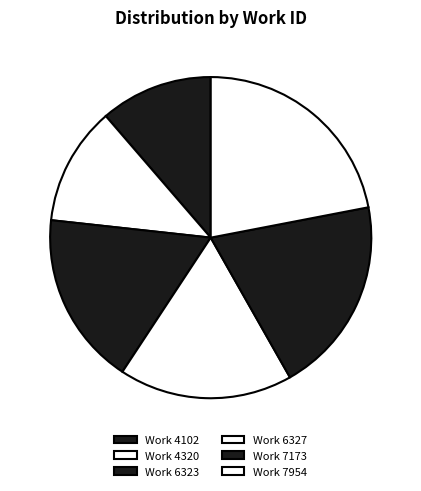

Count the number of slices in the pie.

6